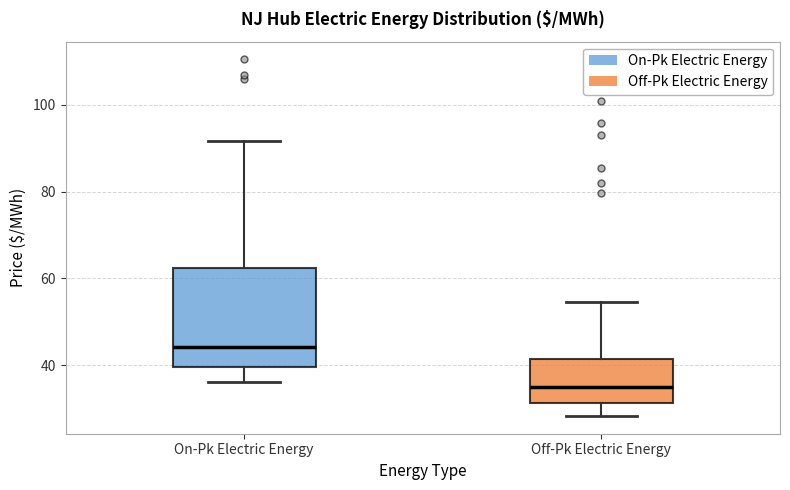

Which box has the highest median line?

On-Pk Electric Energy